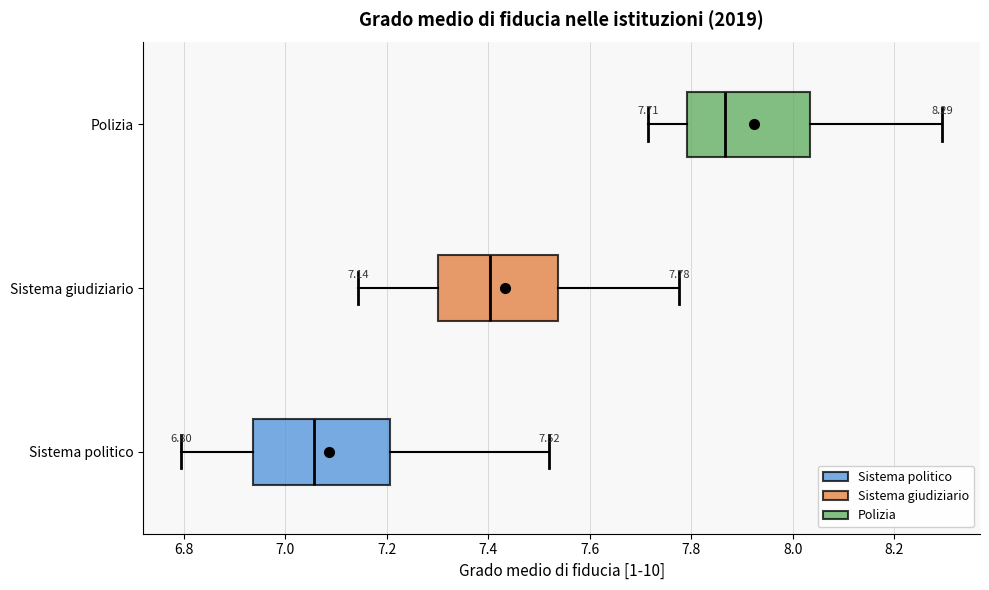

Comparing the boxes themselves (not the whiskers), which one is the widest?

Sistema politico